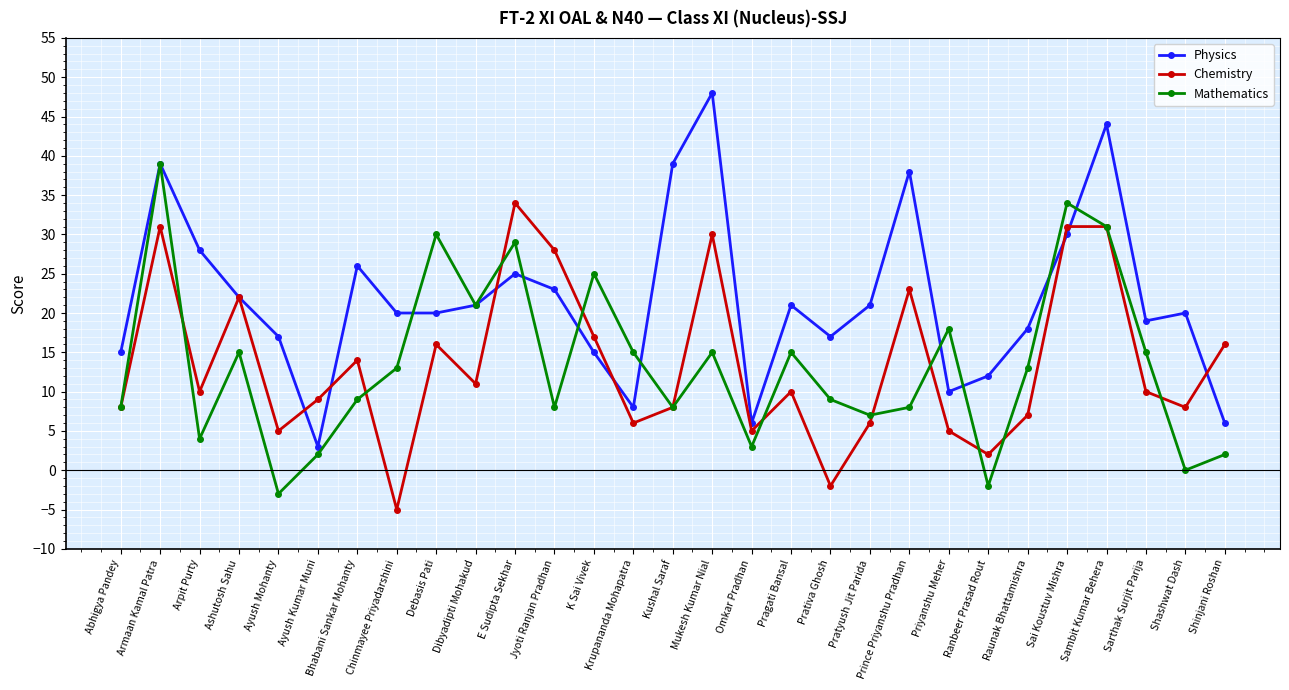

At which category does Physics reach its first local peak?

Armaan Kamal Patra